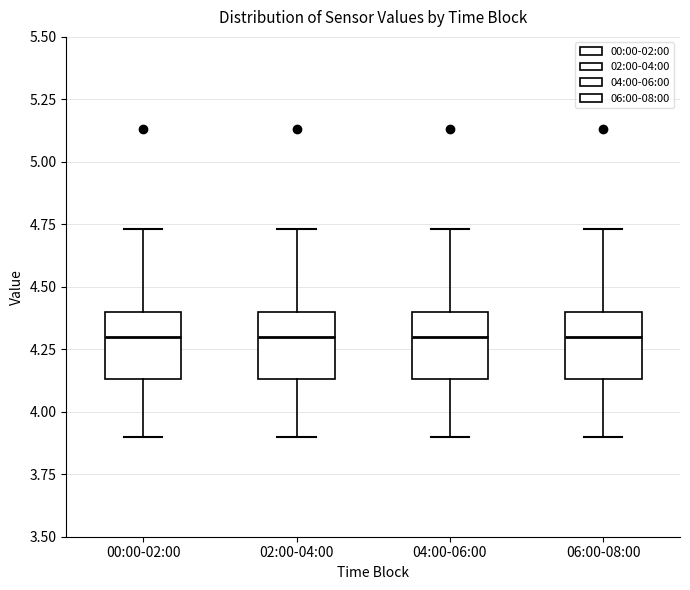

Reading left to right, transcribe this box plot: for each box, give where its median line is, the range the box spans, and where its two whiskers end, as read against the y-axis. The values are not printed on the chart, so give them approximately, as read against the axis.

00:00-02:00: median 4.30, box 4.15 to 4.40, whiskers 3.90 to 4.75
02:00-04:00: median 4.30, box 4.15 to 4.40, whiskers 3.90 to 4.75
04:00-06:00: median 4.30, box 4.15 to 4.40, whiskers 3.90 to 4.75
06:00-08:00: median 4.30, box 4.15 to 4.40, whiskers 3.90 to 4.75